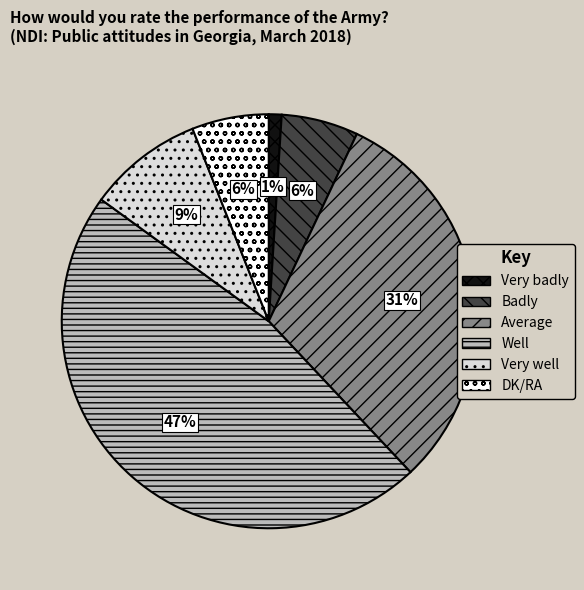

Between Very well and Very badly, which is larger?

Very well